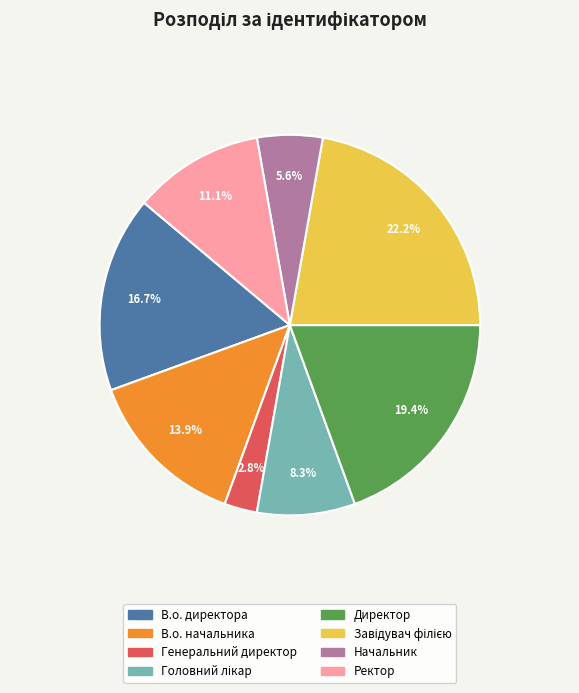

Which category has the smallest portion of the pie?

Генеральний директор